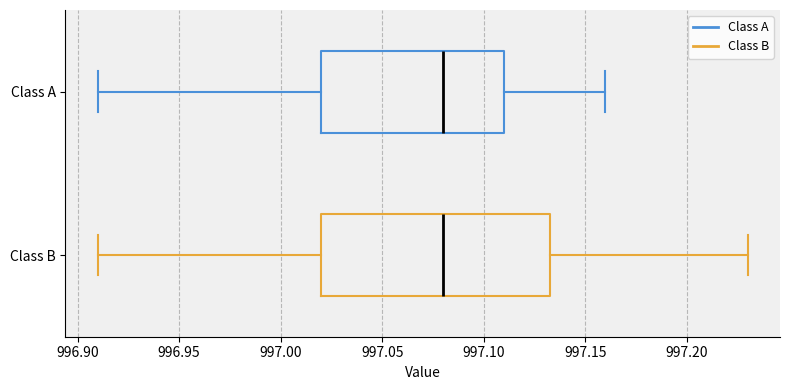

Comparing the boxes themselves (not the whiskers), which one is the widest?

Class B